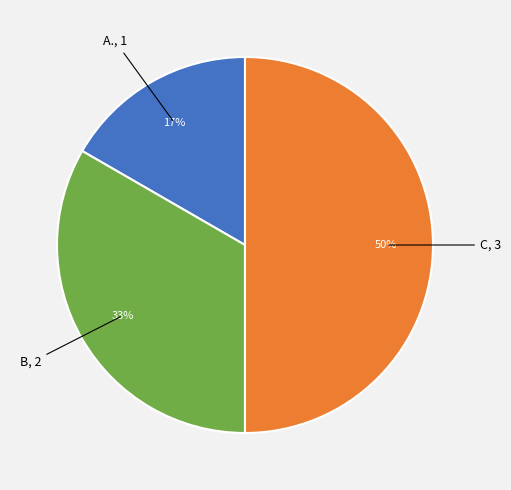

Does A. represent more than half of the total?

No